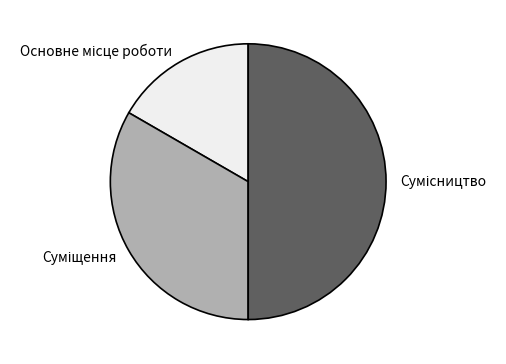

Count the number of slices in the pie.

3